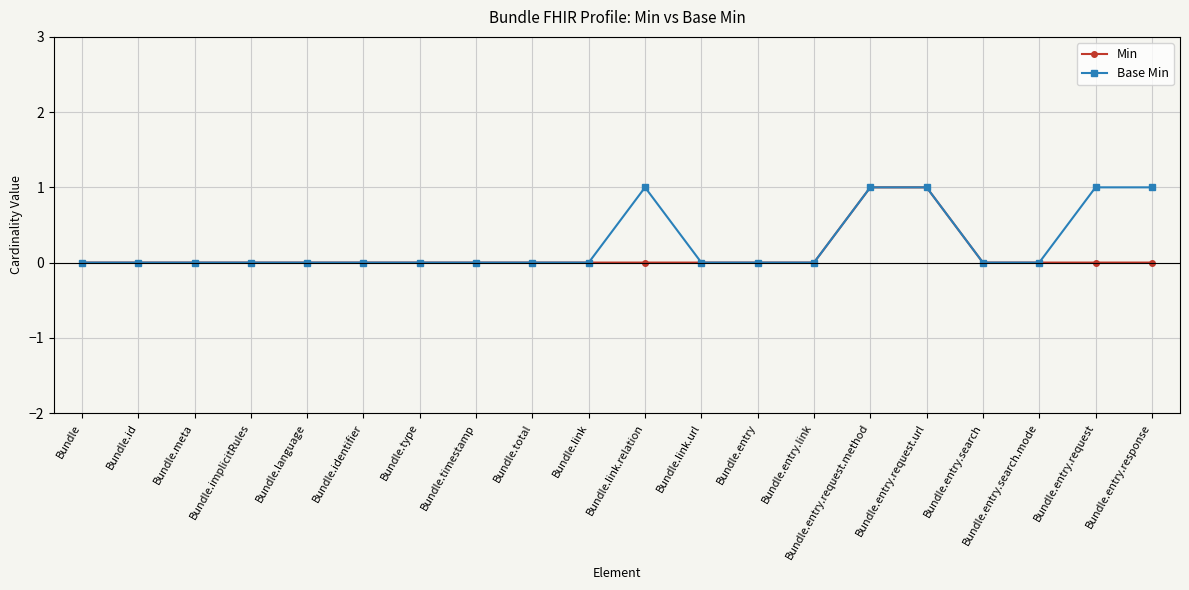

Is the value of Min at Bundle.entry.request.url greater than the value of Base Min at Bundle.implicitRules?

Yes